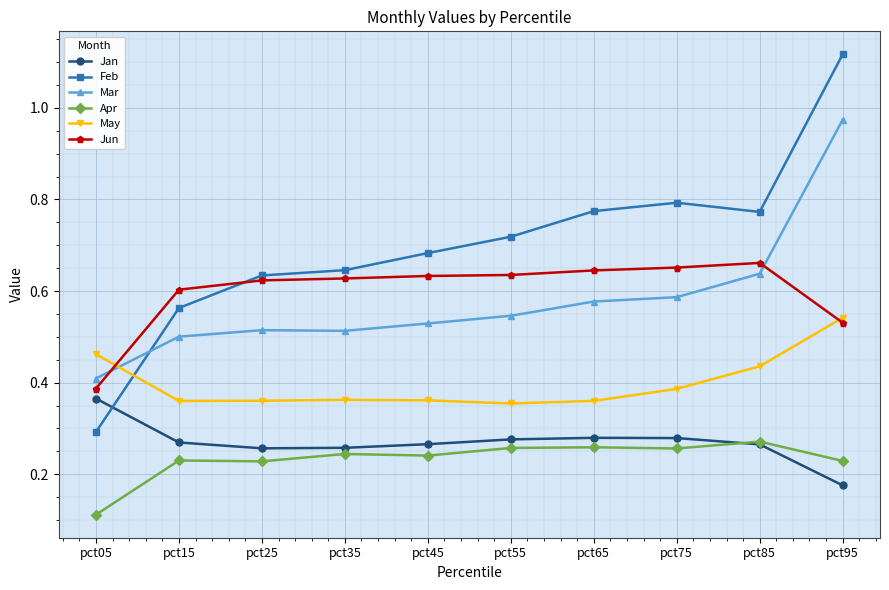

At how many categories does at least one series exceed 0?

10